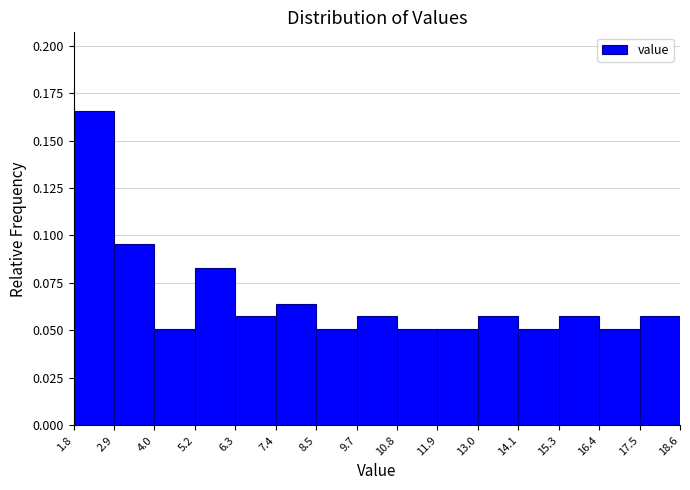

Reading left to right, list every bar in this chart as the range it spans on the x-axis followed by its height. The values are not printed on the chart, so give them approximately, as read against the axis.

1.8 to 2.9: 0.165
2.9 to 4.0: 0.095
4.0 to 5.2: 0.050
5.2 to 6.3: 0.085
6.3 to 7.4: 0.055
7.4 to 8.5: 0.065
8.5 to 9.7: 0.050
9.7 to 10.8: 0.055
10.8 to 11.9: 0.050
11.9 to 13.0: 0.050
13.0 to 14.1: 0.055
14.1 to 15.3: 0.050
15.3 to 16.4: 0.055
16.4 to 17.5: 0.050
17.5 to 18.6: 0.055